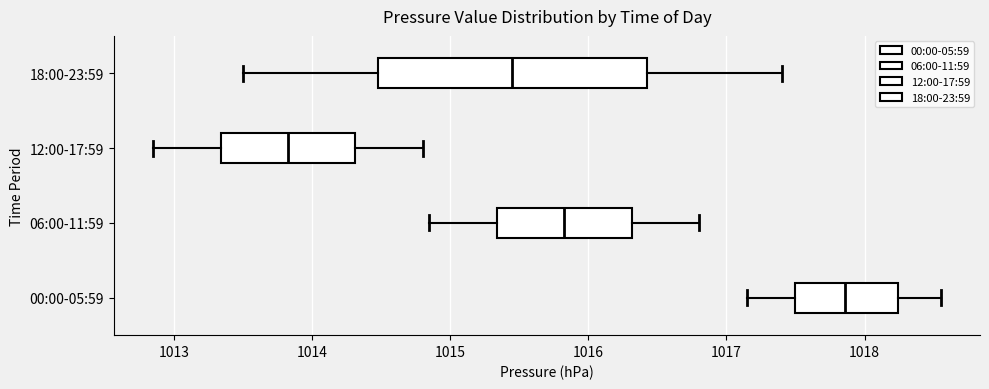

Comparing the boxes themselves (not the whiskers), which one is the widest?

18:00-23:59